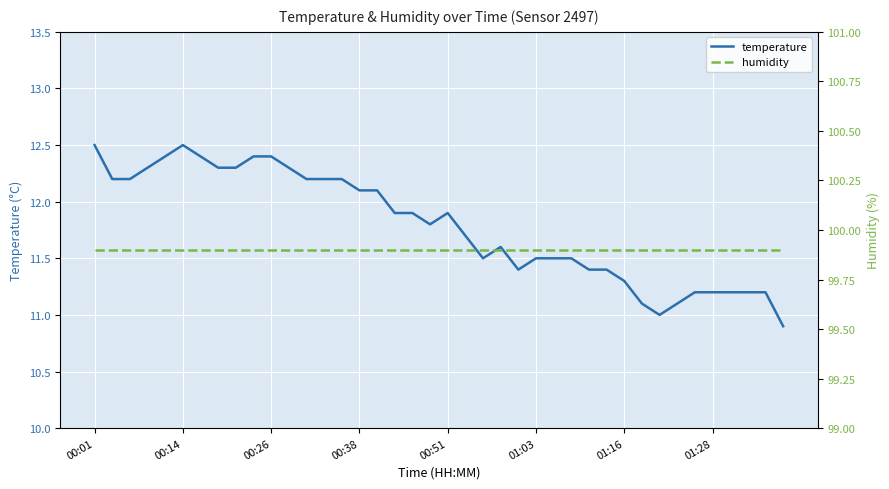

What is the sum of the temperature values at 23 and 21?

23.3